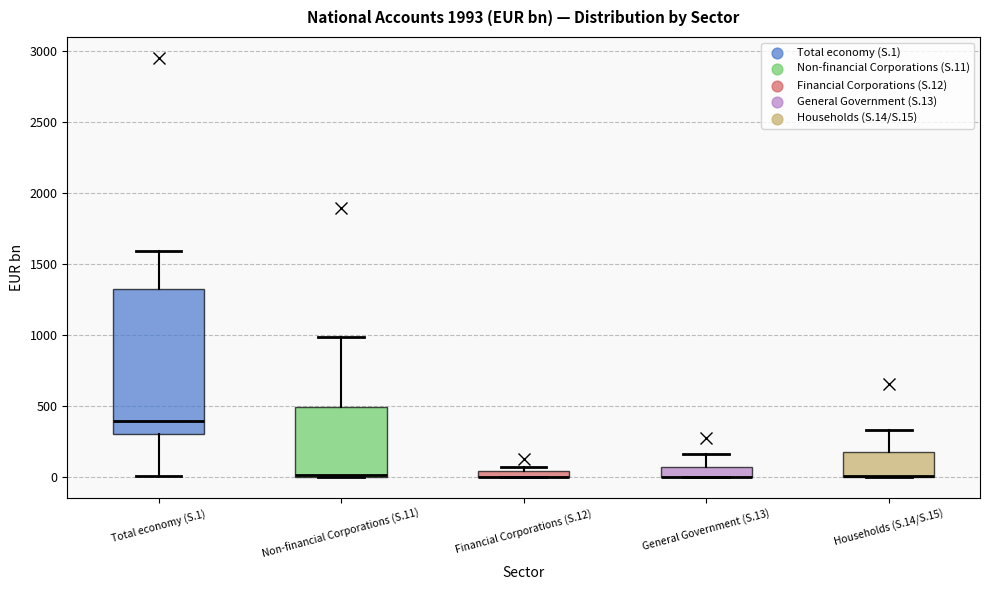

Where is the lower edge of the box for Financial Corporations (S.12) on the y-axis? The values are not printed on the chart, so give them approximately, as read against the axis.

0